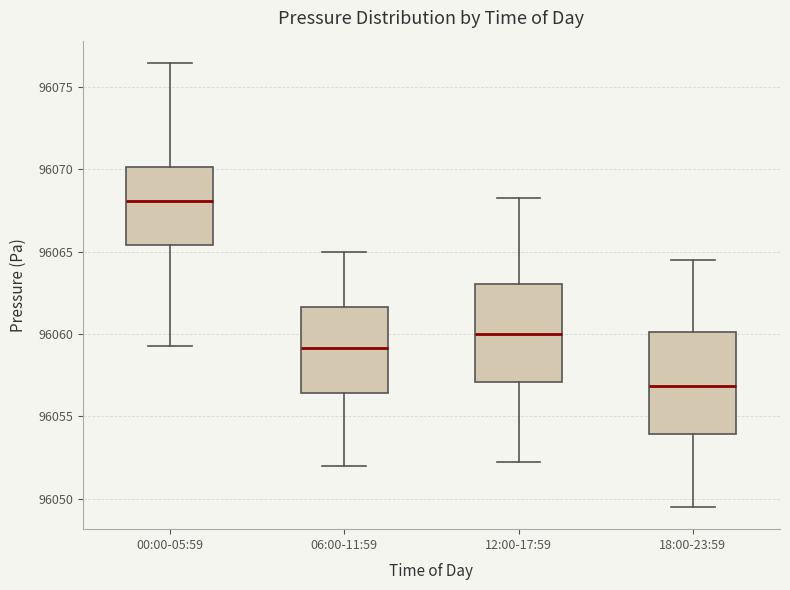

Which box's median line is the lowest?

18:00-23:59